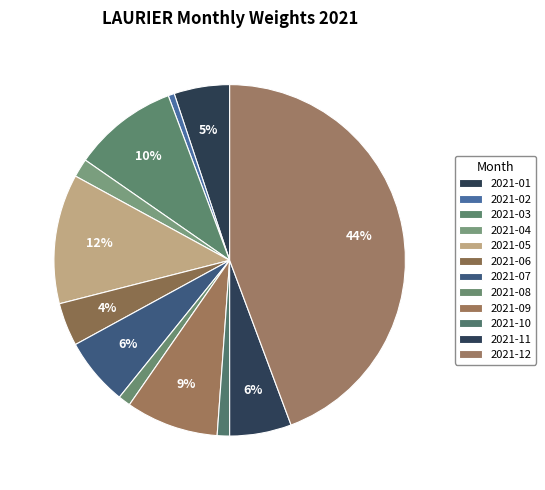

To the nearest percent, what portion does 2021-02 represent?

1%